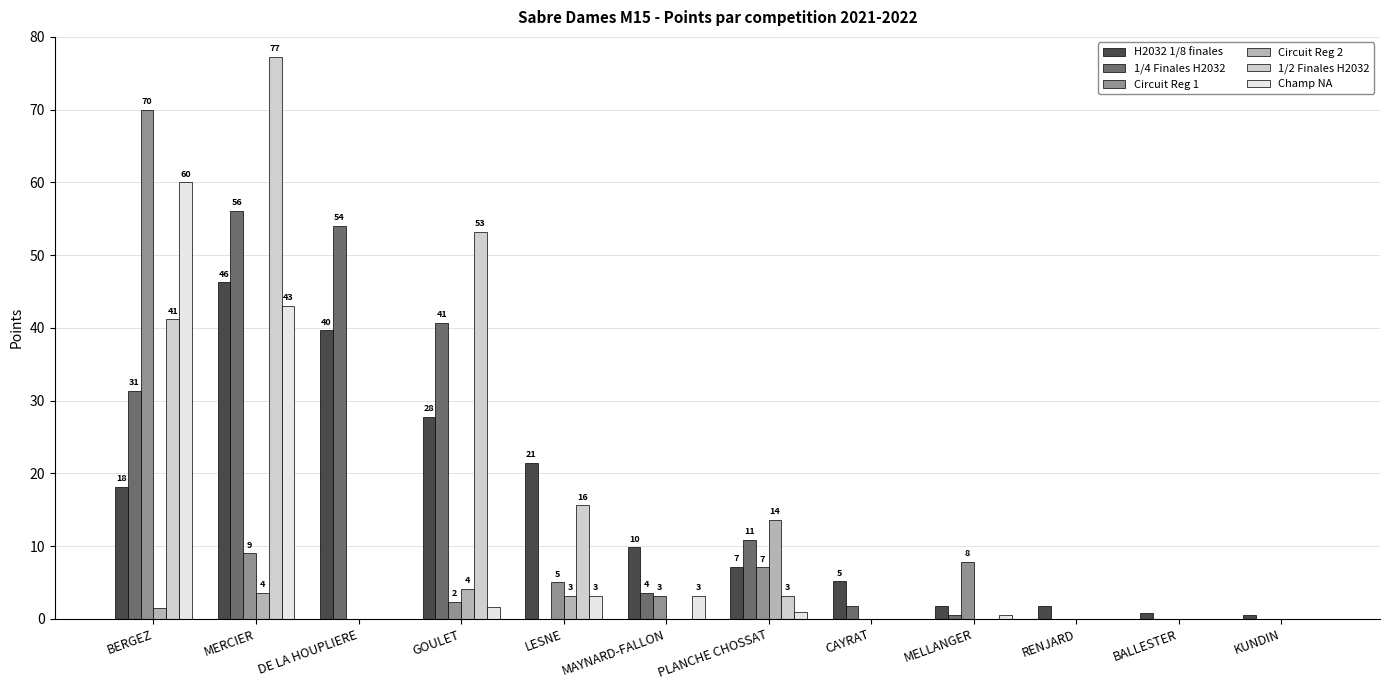

What is the greatest value displayed?

77.2